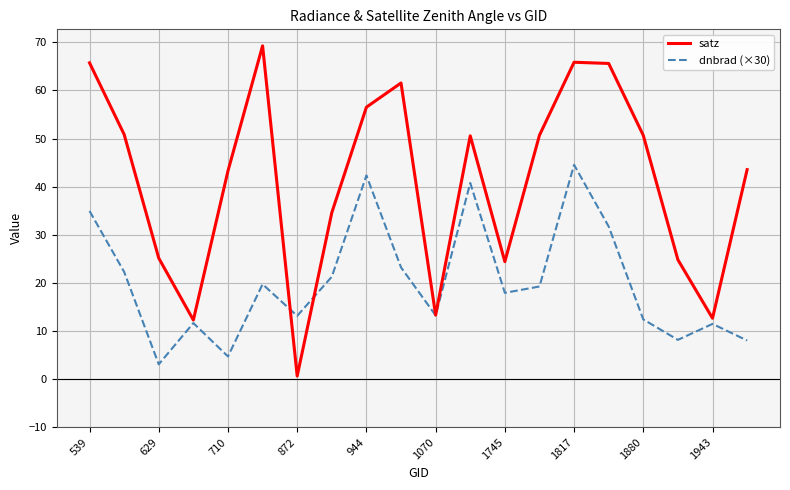

Which series has the largest range (max minus min)?

satz